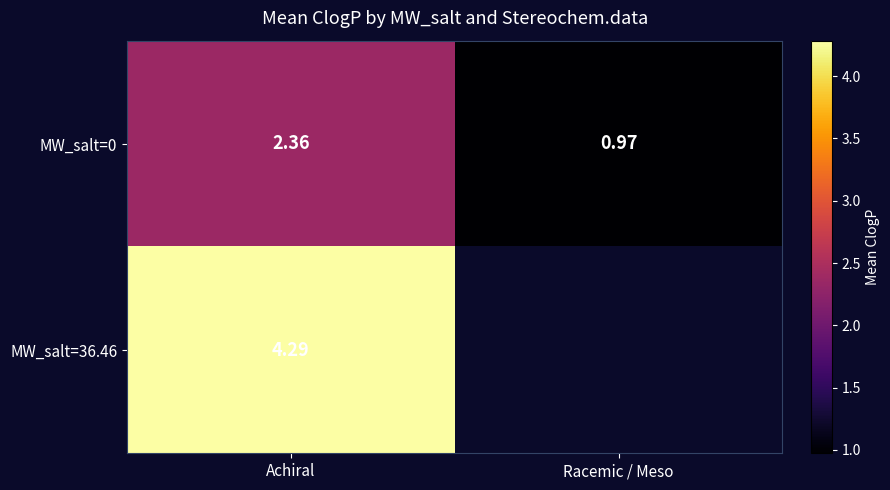

Which has a higher value, Racemic / Meso or Achiral?

Achiral